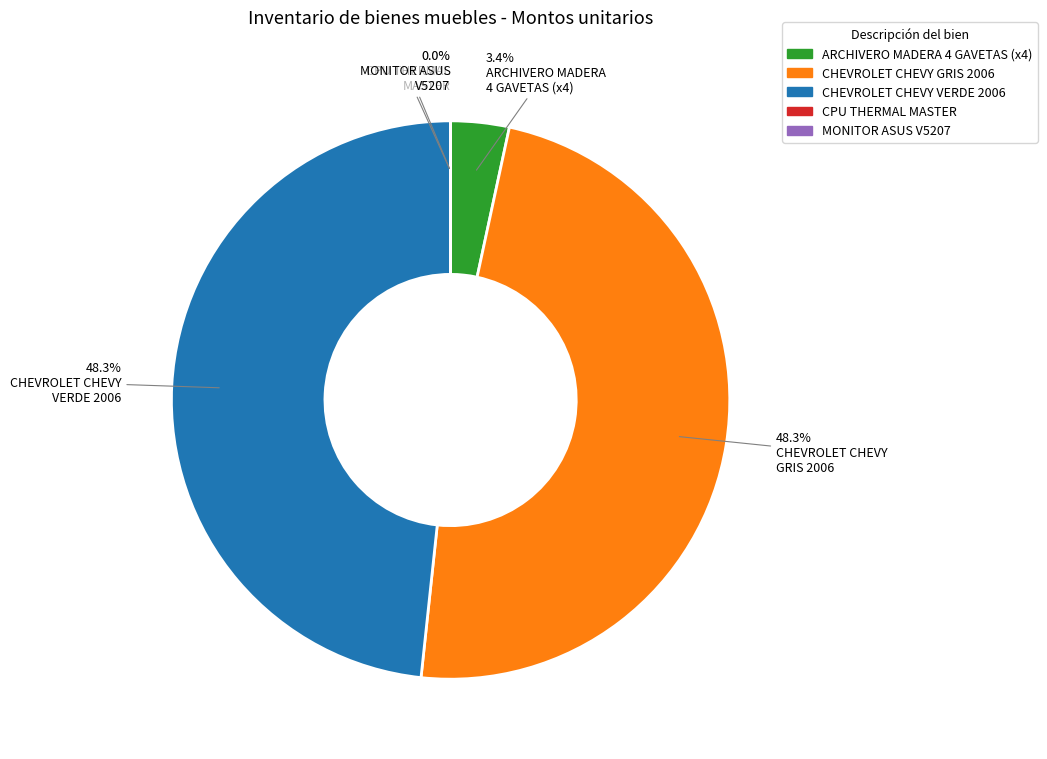

Is there a majority slice in this chart?

No